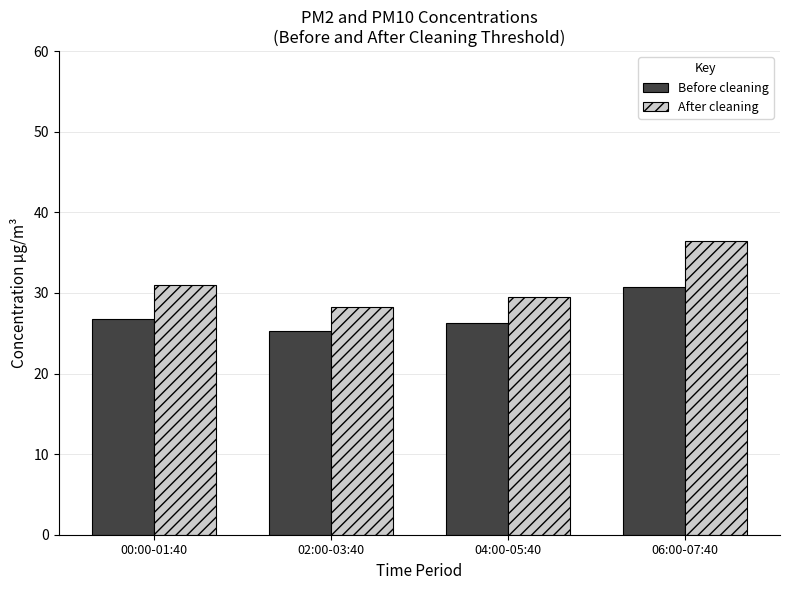

Reading left to right, list all the values displayed in this chart.

Before cleaning: 26.8	25.2	26.3	30.7
After cleaning: 31.0	28.2	29.5	36.4